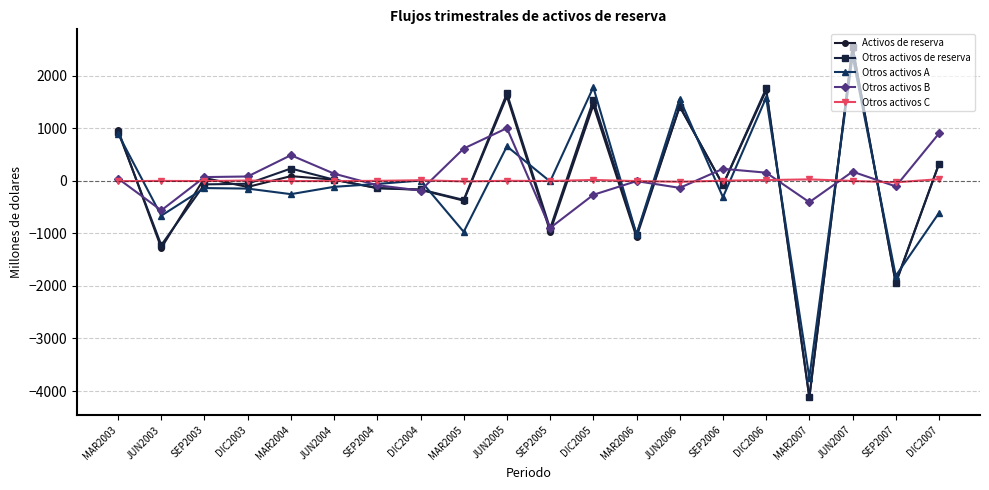

What is the label of the 15th point from the right?

JUN2004